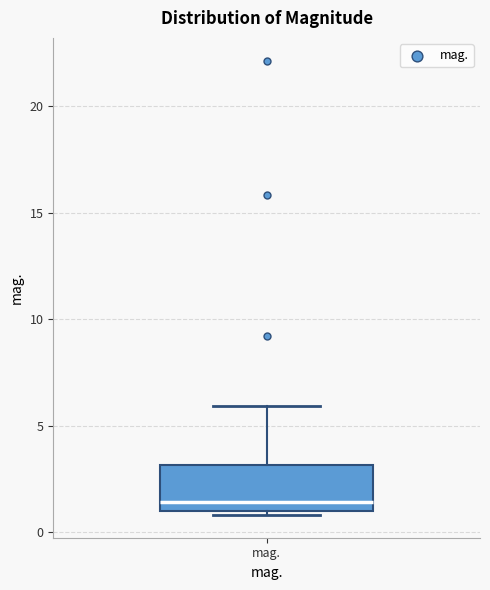

Where does the median line of the box for mag. sit on the y-axis? The values are not printed on the chart, so give them approximately, as read against the axis.

1.5